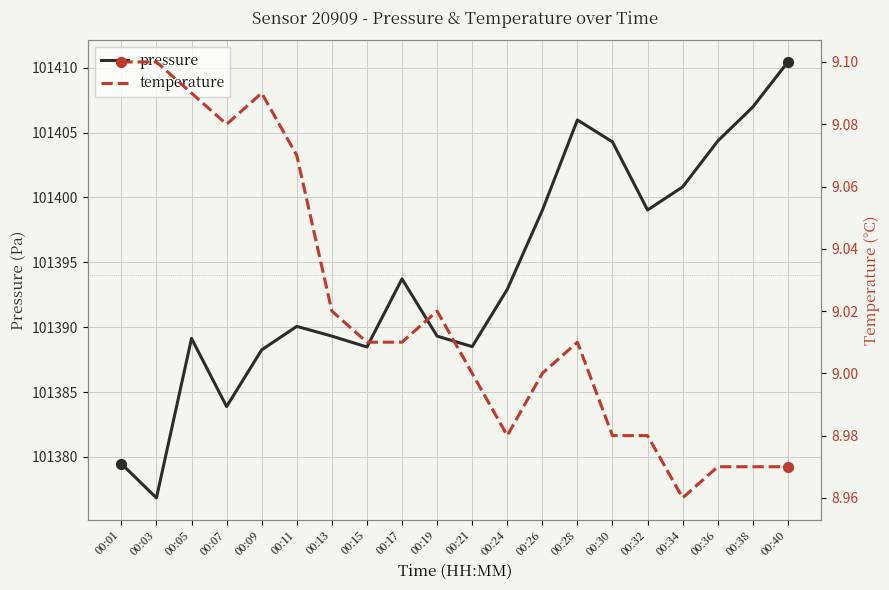

At which category is the sum across all series the highest?

00:40